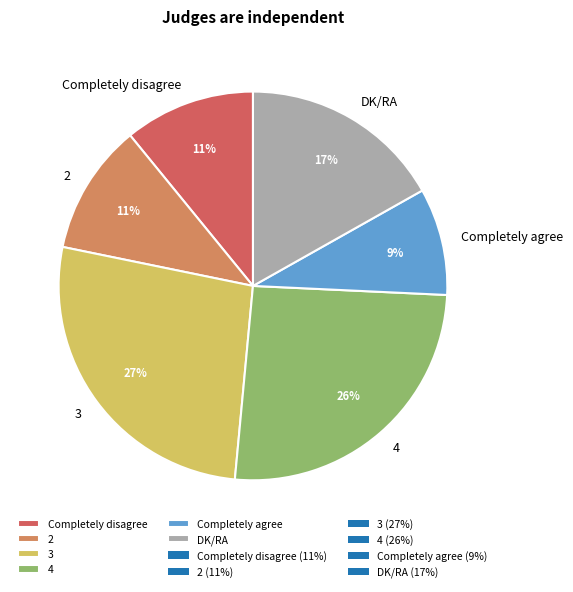

To the nearest percent, what portion does DK/RA represent?

17%